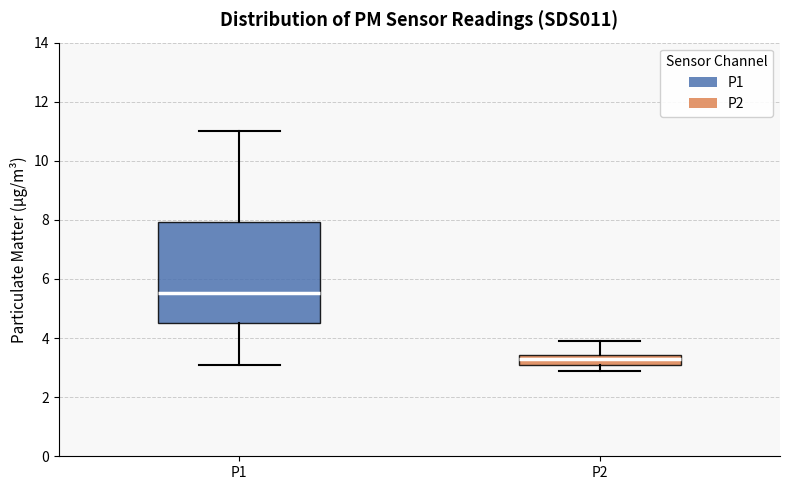

Comparing the boxes themselves (not the whiskers), which one is the tallest?

P1